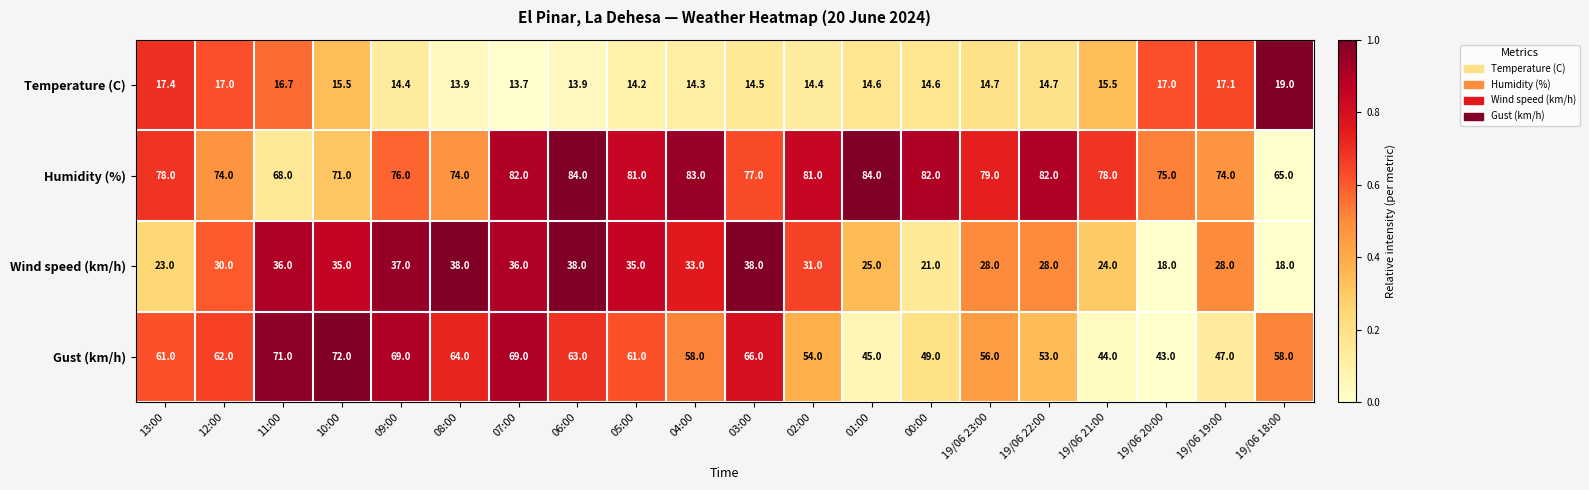

Which series has the widest spread of values?

Gust (km/h)